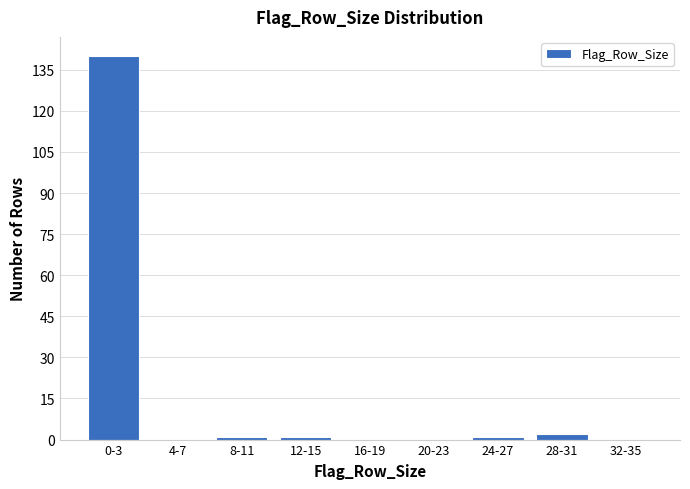

Reading left to right, extract all data points from this chart.

0-3=140	4-7=0	8-11=1	12-15=1	16-19=0	20-23=0	24-27=1	28-31=2	32-35=0